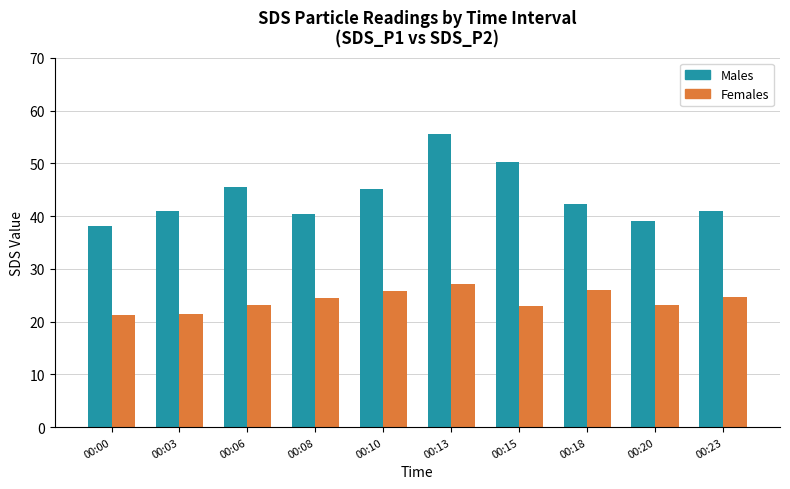

What is the sum of all Females values?

240.1